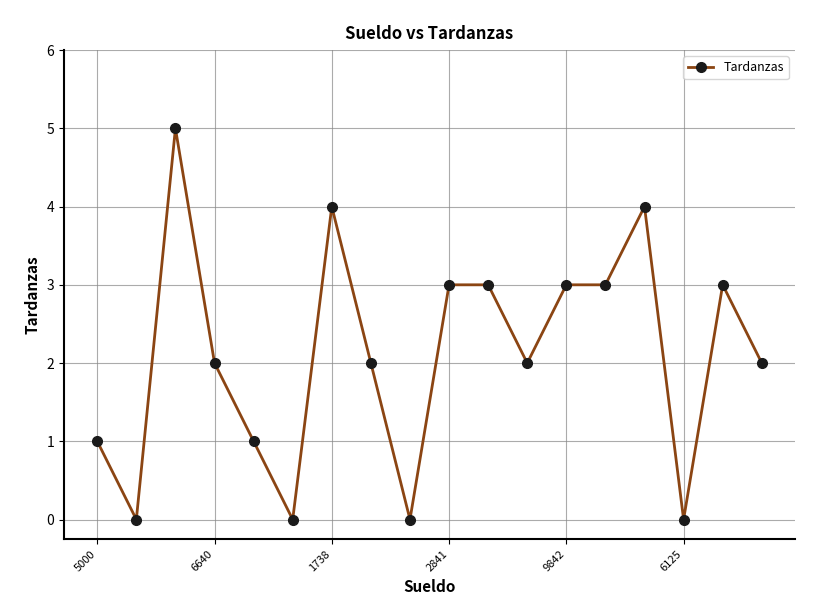

Reading left to right, extract all data points from this chart.

1	0	5	2	1	0	4	2	0	3	3	2	3	3	4	0	3	2